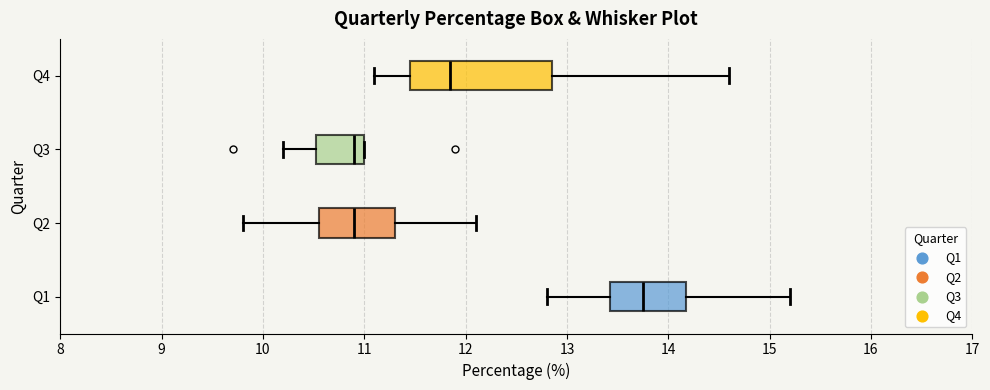

Reading bottom to top, transcribe this box plot: for each box, give where its median line is, the range the box spans, and where its two whiskers end, as read against the x-axis. The values are not printed on the chart, so give them approximately, as read against the axis.

Q1: median 13.8, box 13.4 to 14.2, whiskers 12.8 to 15.2
Q2: median 10.9, box 10.6 to 11.3, whiskers 9.8 to 12.1
Q3: median 10.9, box 10.5 to 11.0, whiskers 10.2 to 11.0
Q4: median 11.9, box 11.5 to 12.9, whiskers 11.1 to 14.6